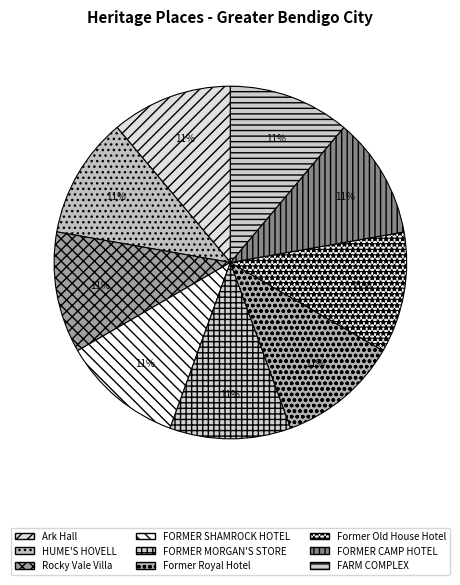

Does any single category account for the majority?

No